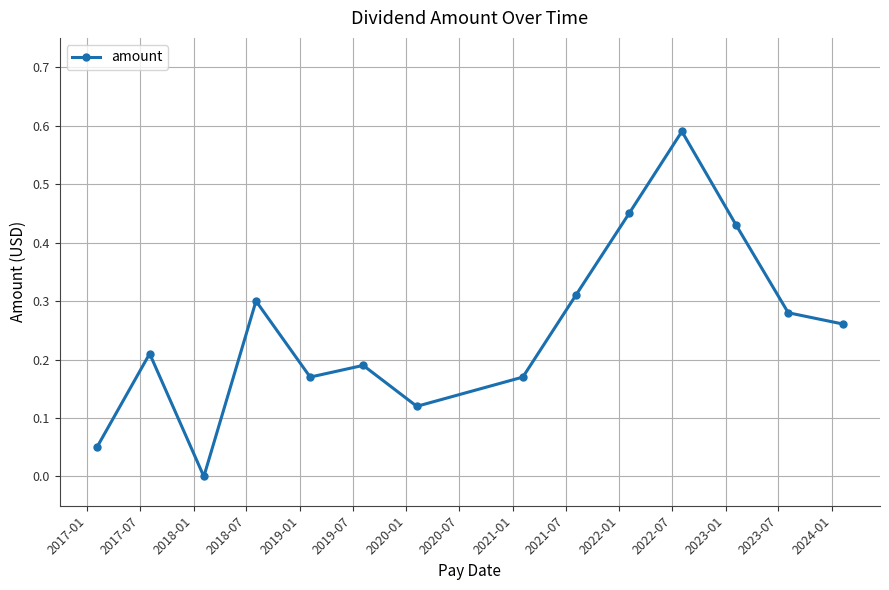

How many points are lower than both their immediate neighbors (excluding endpoints)?

3